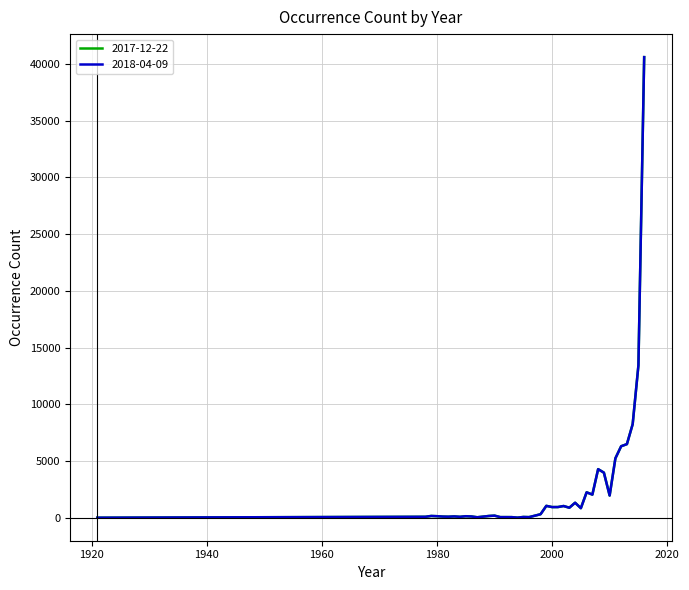

List the series in order of their peak value, highest first.

2017-12-22, 2018-04-09